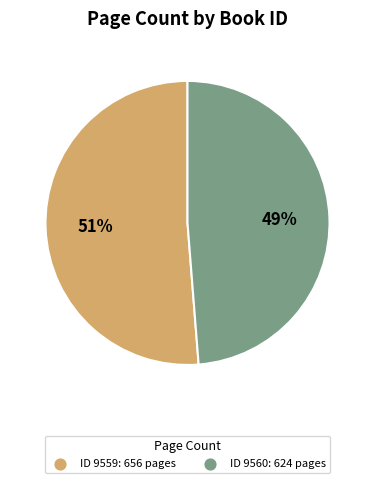

To the nearest percent, what is the average slice percentage?

50%